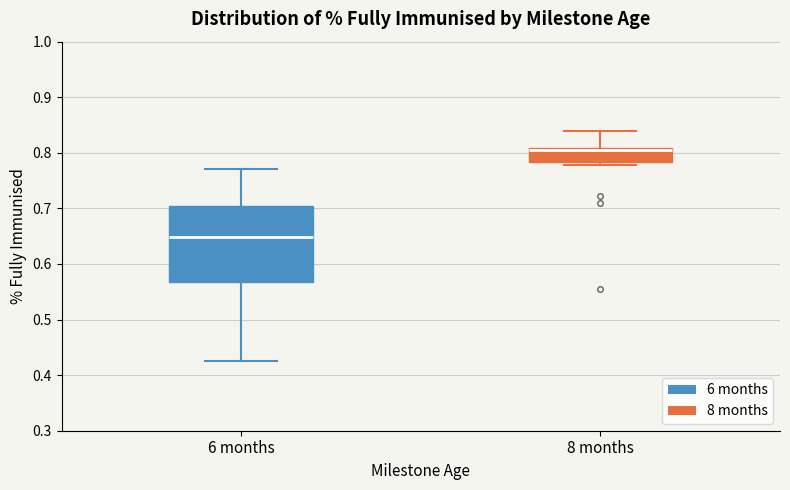

Which box has the lowest median line?

6 months